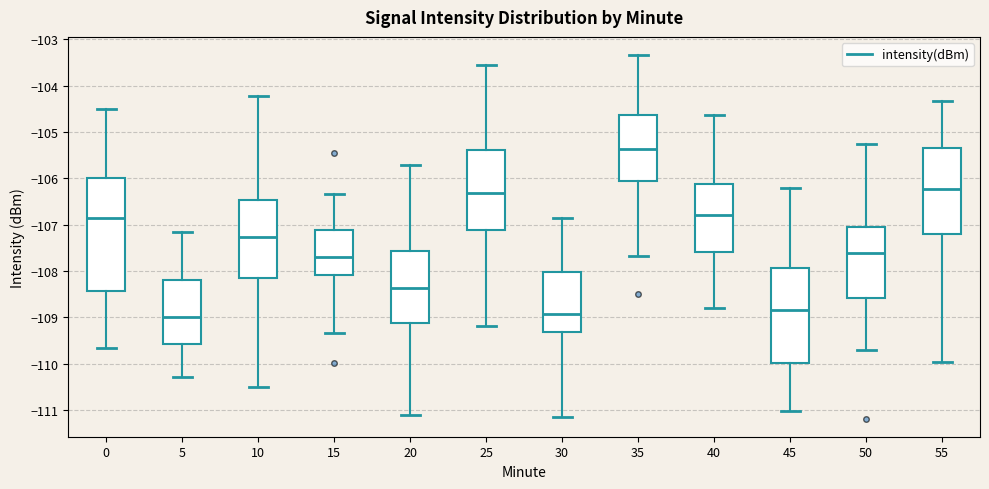

Where is the upper edge of the box at x = 0 on the y-axis? The values are not printed on the chart, so give them approximately, as read against the axis.

-106.0